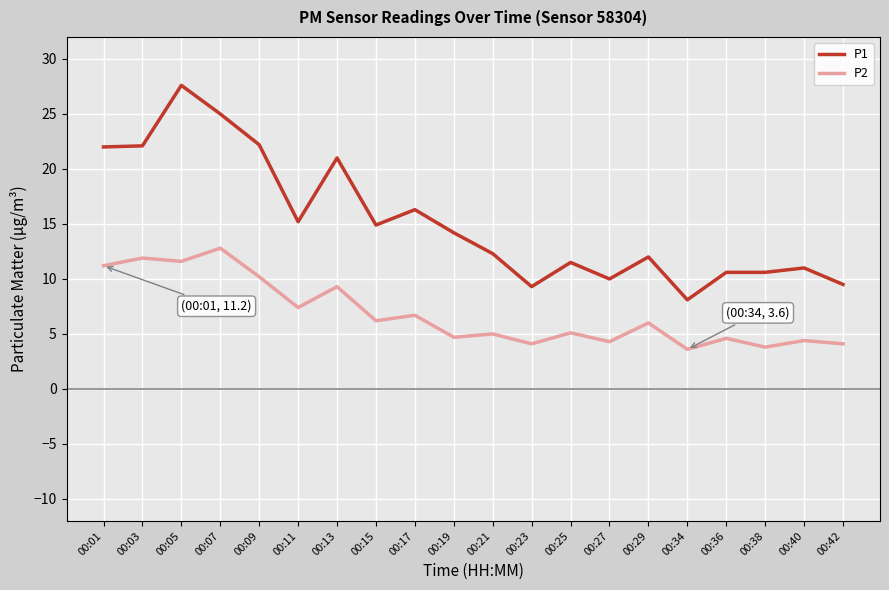

Does the chart have visible grid lines?

Yes